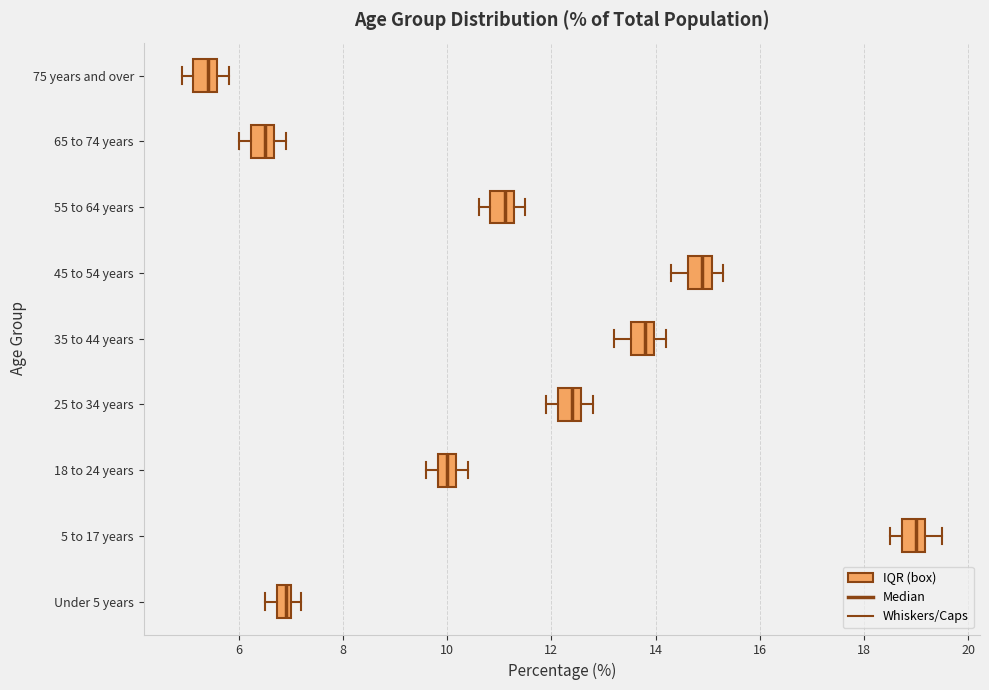

Which box has the furthest to the right median line?

5 to 17 years